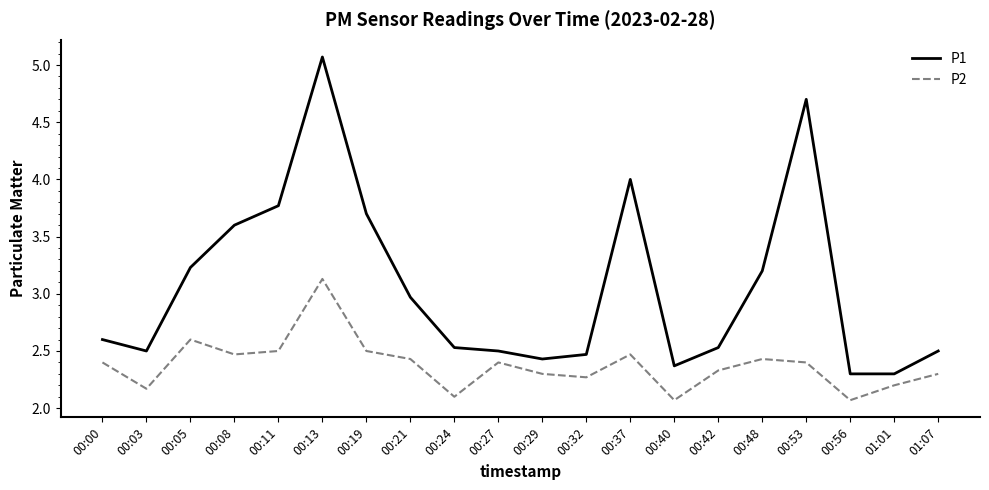

What is the approximate value of P1 at 00:13?

5.1